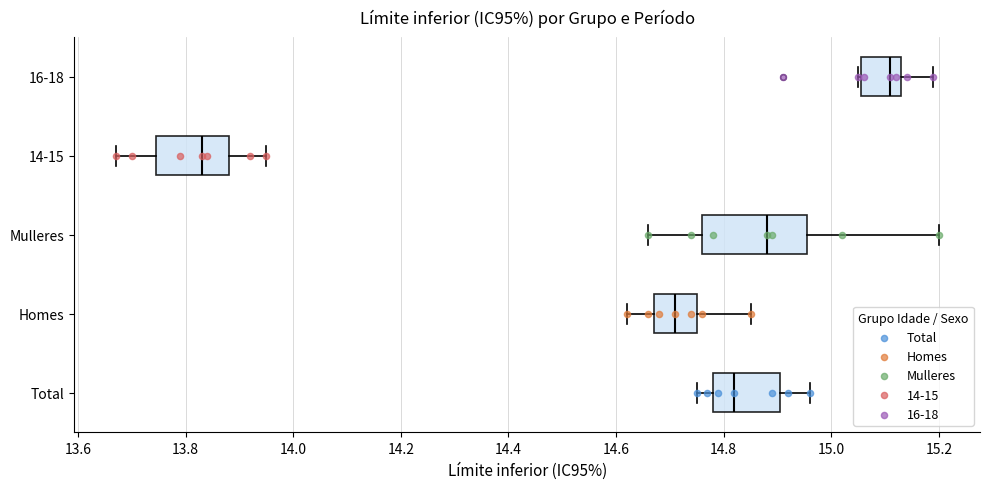

Reading bottom to top, read every box against the x-axis: the position of its median line, the range the box covers, and the ends of its whiskers. The values are not printed on the chart, so give them approximately, as read against the axis.

Total: median 14.82, box 14.78 to 14.90, whiskers 14.76 to 14.96
Homes: median 14.72, box 14.68 to 14.76, whiskers 14.62 to 14.86
Mulleres: median 14.88, box 14.76 to 14.96, whiskers 14.66 to 15.20
14-15: median 13.84, box 13.74 to 13.88, whiskers 13.68 to 13.96
16-18: median 15.12, box 15.06 to 15.14, whiskers 15.06 to 15.20